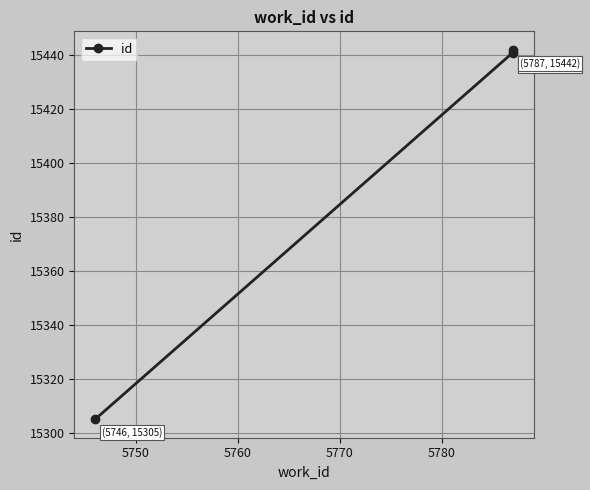

What is the value of the 3rd point from the left?

15442